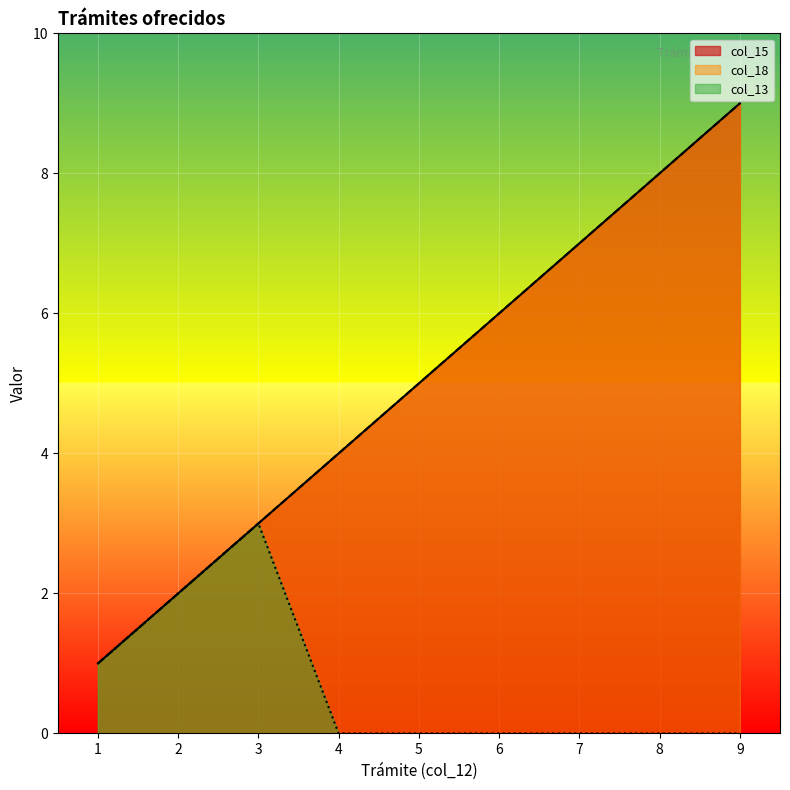

Rank the categories by col_15 value from lowest to highest.

1, 2, 3, 4, 5, 6, 7, 8, 9